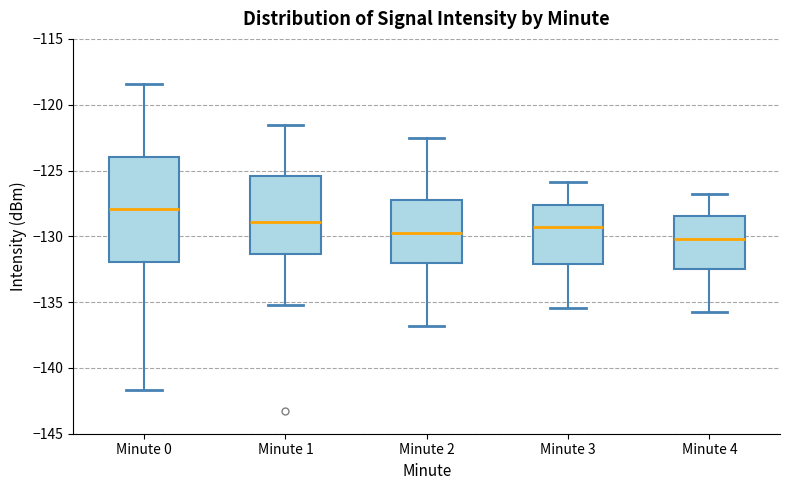

Reading left to right, read every box against the y-axis: the position of its median line, the range the box covers, and the ends of its whiskers. The values are not printed on the chart, so give them approximately, as read against the axis.

Minute 0: median -128.0, box -132.0 to -124.0, whiskers -141.5 to -118.5
Minute 1: median -129.0, box -131.5 to -125.5, whiskers -135.0 to -121.5
Minute 2: median -130.0, box -132.0 to -127.5, whiskers -137.0 to -122.5
Minute 3: median -129.5, box -132.0 to -127.5, whiskers -135.5 to -126.0
Minute 4: median -130.0, box -132.5 to -128.5, whiskers -136.0 to -127.0